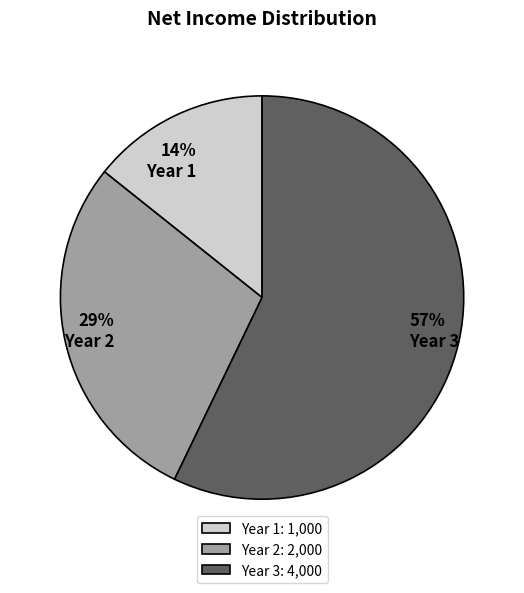

Rank the categories by value from highest to lowest.

Year 3, Year 2, Year 1